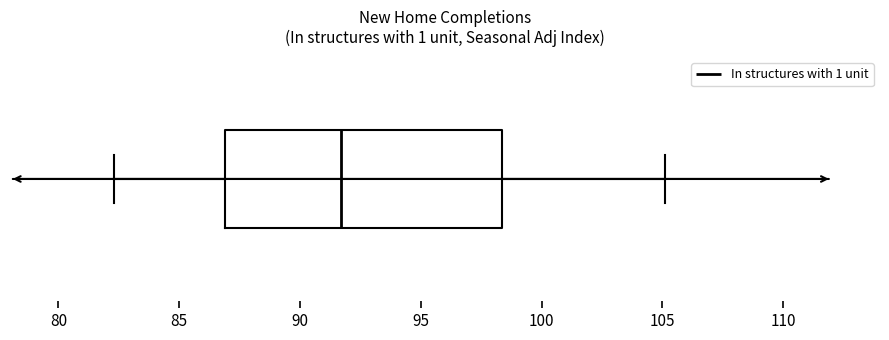

Where does the left whisker of the box end on the x-axis? The values are not printed on the chart, so give them approximately, as read against the axis.

82.5